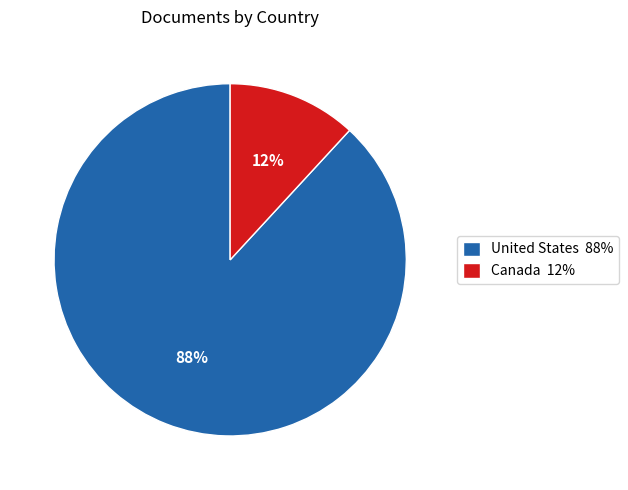

Between United States 88% and Canada 12%, which is larger?

United States 88%